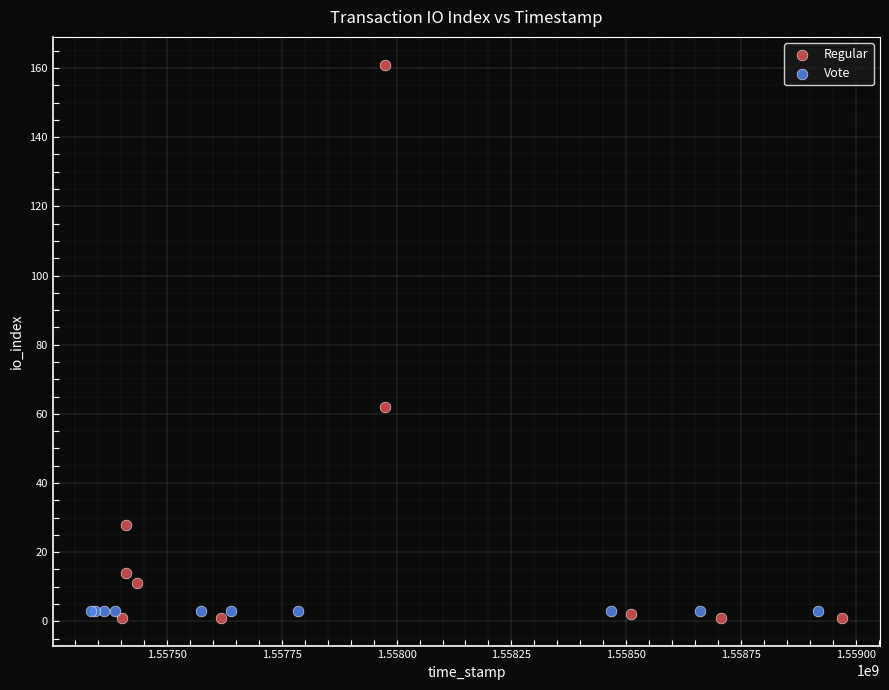

Which series contains the highest Y value?

Regular